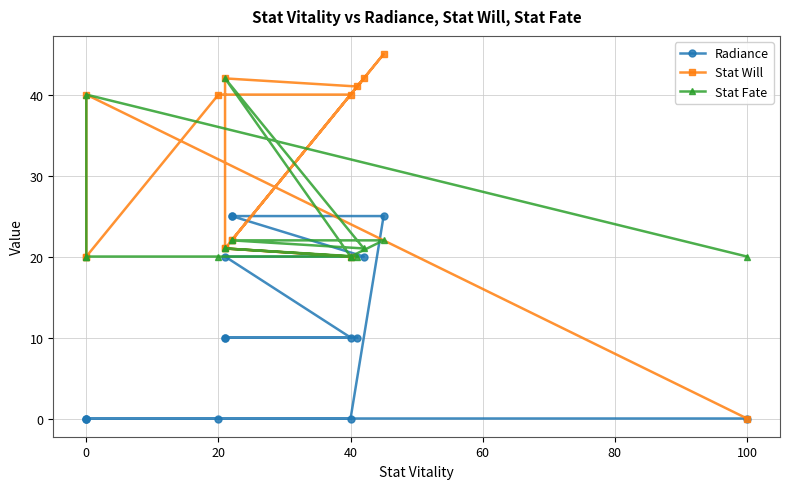

How many interior local valleys does the Stat Fate series have?

2